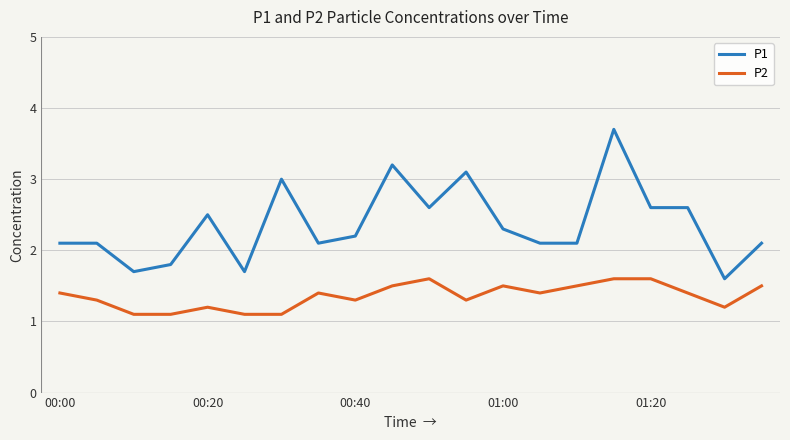

What is the minimum value for P2?

1.1